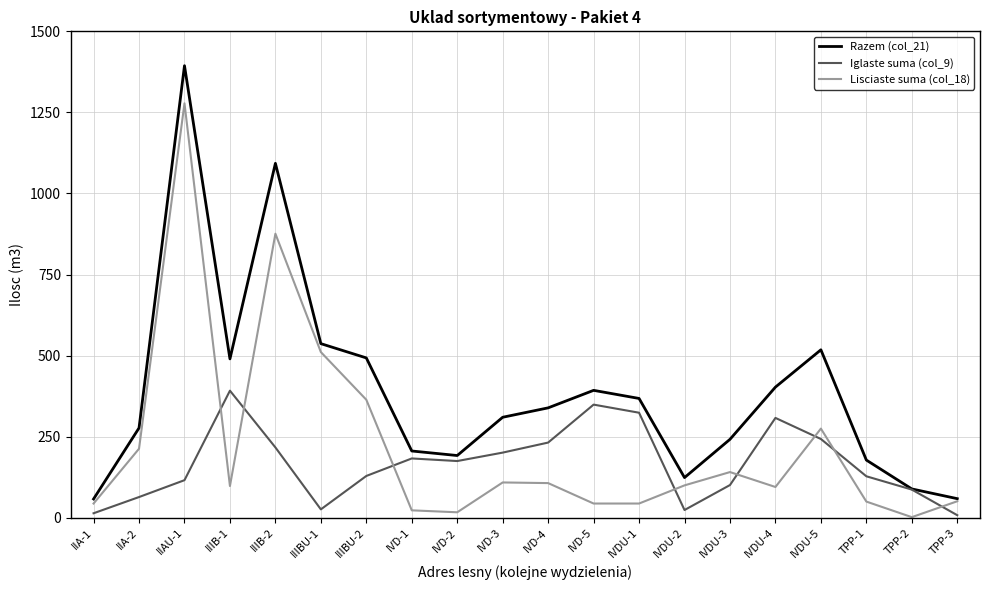

What is the spread (max minus min) of values at IVD-4?

232